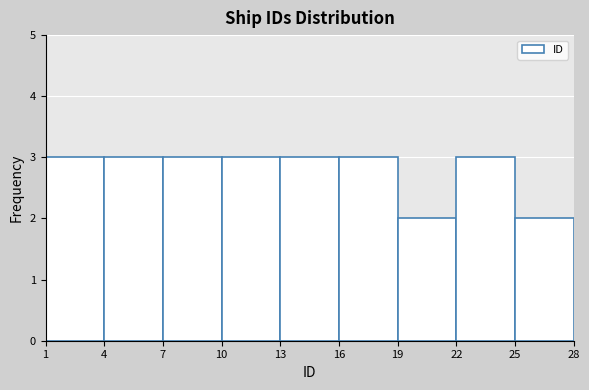

Reading left to right, list every bar in this chart as the range it spans on the x-axis followed by its height. The values are not printed on the chart, so give them approximately, as read against the axis.

1 to 4: 3
4 to 7: 3
7 to 10: 3
10 to 13: 3
13 to 16: 3
16 to 19: 3
19 to 22: 2
22 to 25: 3
25 to 28: 2